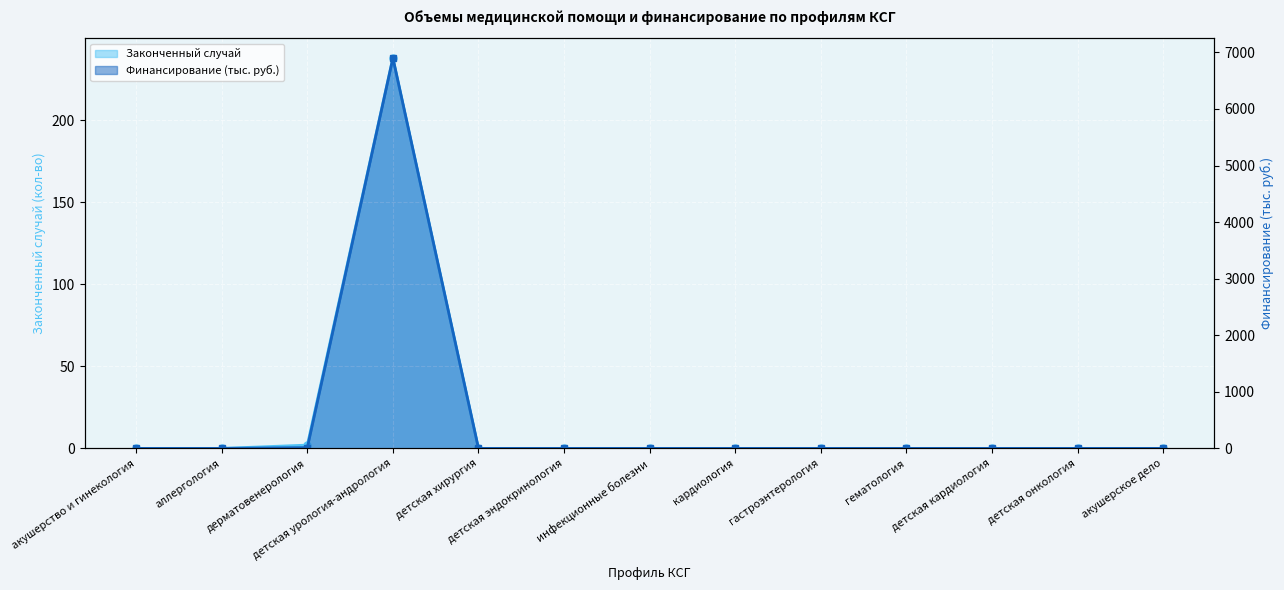

Is the value of Законченный случай at дерматовенерология greater than the value of Финансирование (тыс. руб.) at акушерское дело?

Yes